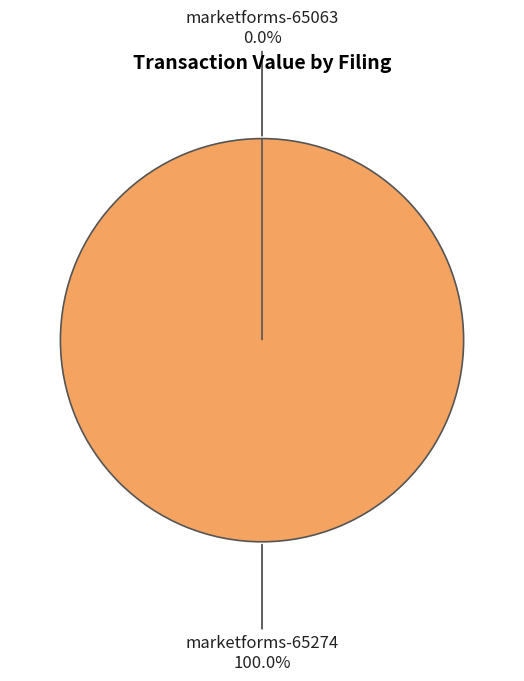

True or false: marketforms-65274.xml accounts for 100% of the total.

True